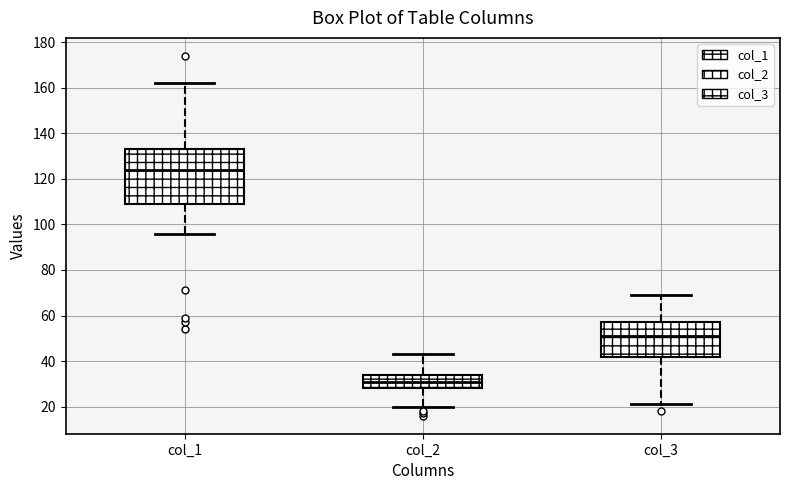

Reading left to right, transcribe this box plot: for each box, give where its median line is, the range the box spans, and where its two whiskers end, as read against the y-axis. The values are not printed on the chart, so give them approximately, as read against the axis.

col_1: median 124, box 110 to 134, whiskers 96 to 162
col_2: median 32, box 28 to 34, whiskers 20 to 44
col_3: median 52, box 42 to 58, whiskers 22 to 70